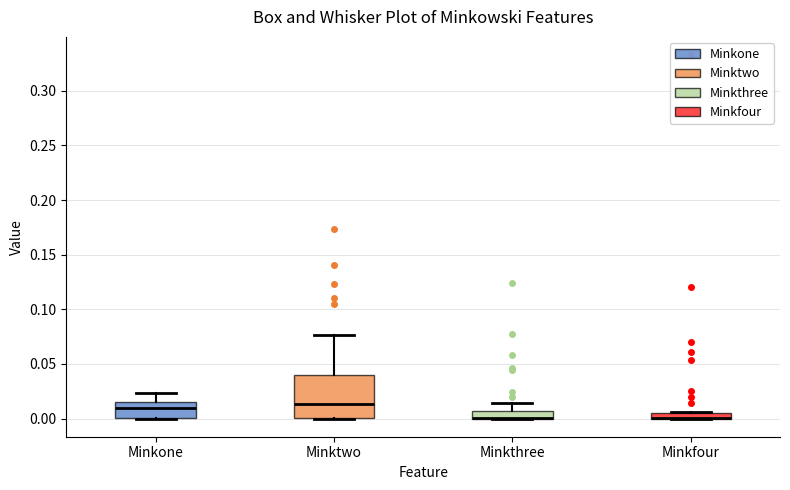

Where does the upper whisker of the box for Minkthree end on the y-axis? The values are not printed on the chart, so give them approximately, as read against the axis.

0.015